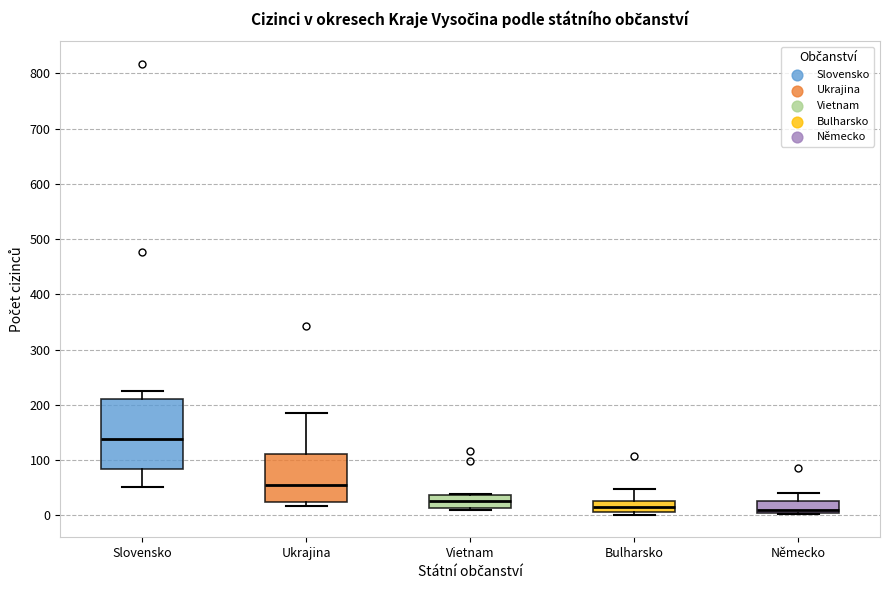

Comparing the boxes themselves (not the whiskers), which one is the tallest?

Slovensko